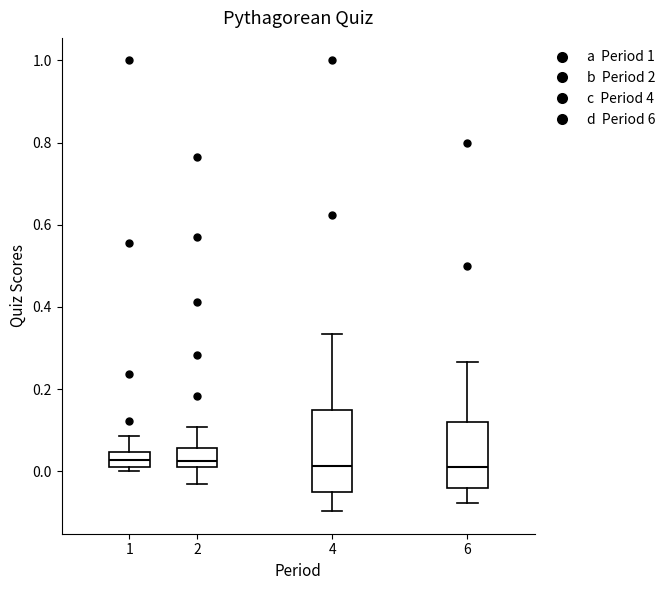

Reading left to right, read every box against the y-axis: the position of its median line, the range the box covers, and the ends of its whiskers. The values are not printed on the chart, so give them approximately, as read against the axis.

1: median 0.02, box 0.00 to 0.04, whiskers 0.00 (just below the box's lower edge) to 0.08
2: median 0.02, box 0.00 to 0.06, whiskers -0.04 to 0.10
4: median 0.02, box -0.04 to 0.14, whiskers -0.10 to 0.34
6: median 0.00, box -0.04 to 0.12, whiskers -0.08 to 0.26